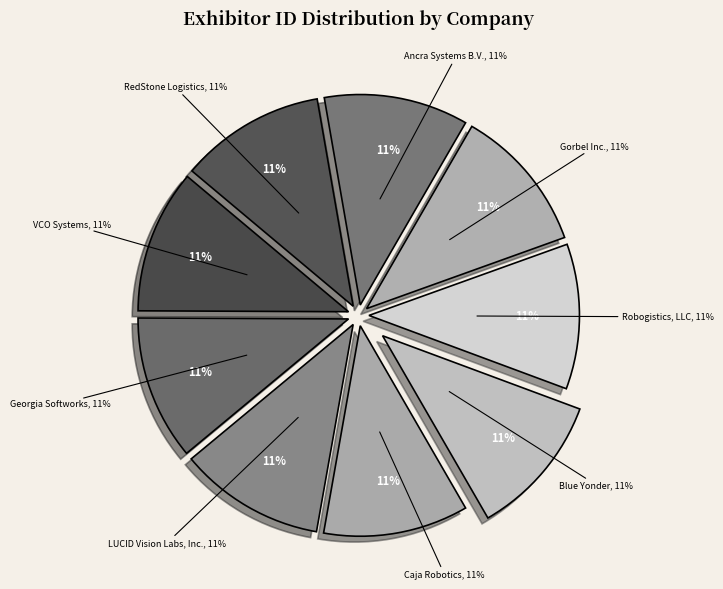

True or false: Blue Yonder accounts for 11% of the total.

True